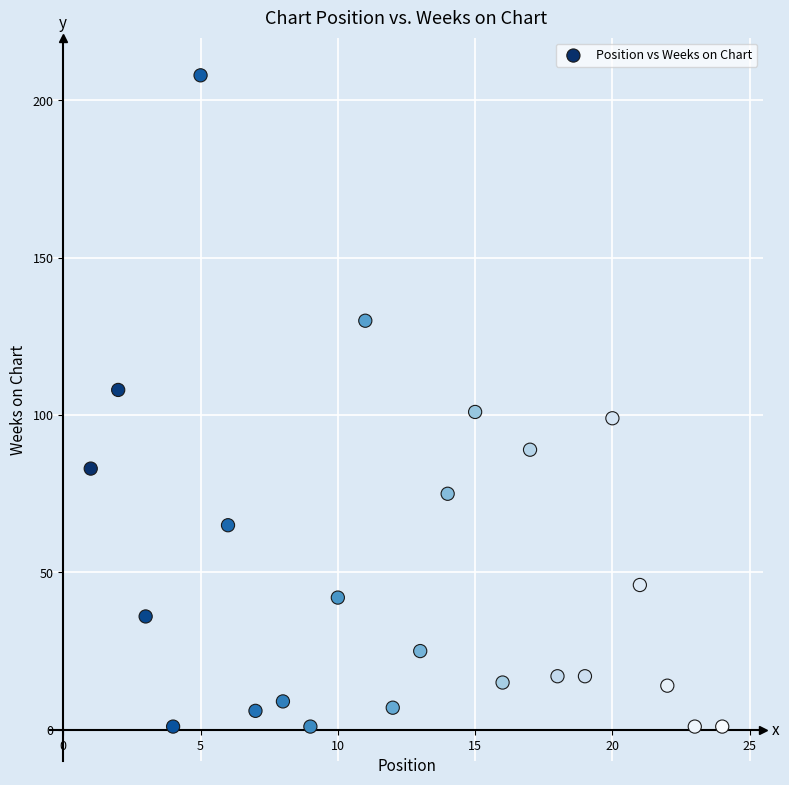

What is the range of X values (max minus min)?

23